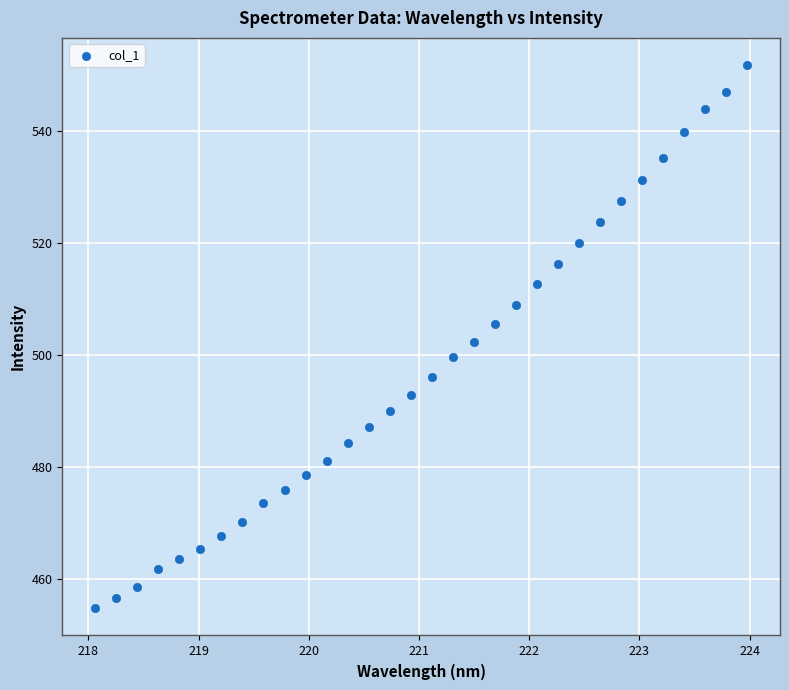

What is the range of Y values (max minus min)?

97.1